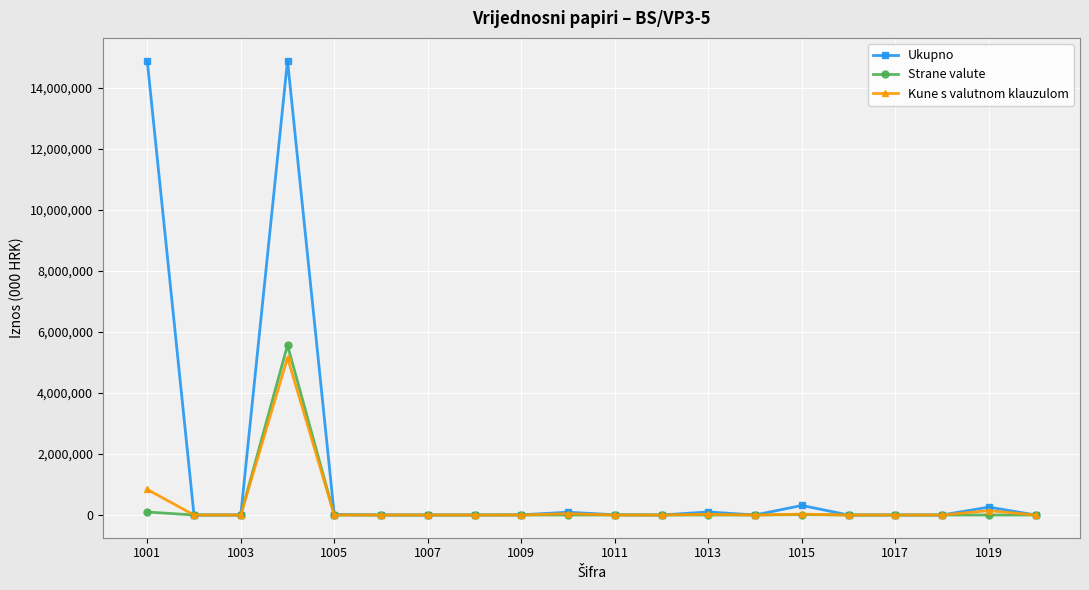

What is the difference between the maximum and minimum values in the Strane valute series?

5565831